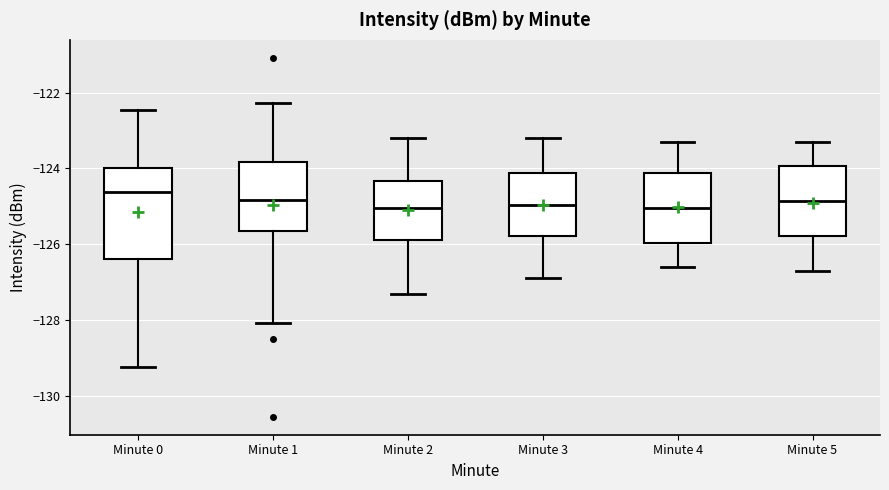

Where does the upper whisker of the box for Minute 5 end on the y-axis? The values are not printed on the chart, so give them approximately, as read against the axis.

-123.2